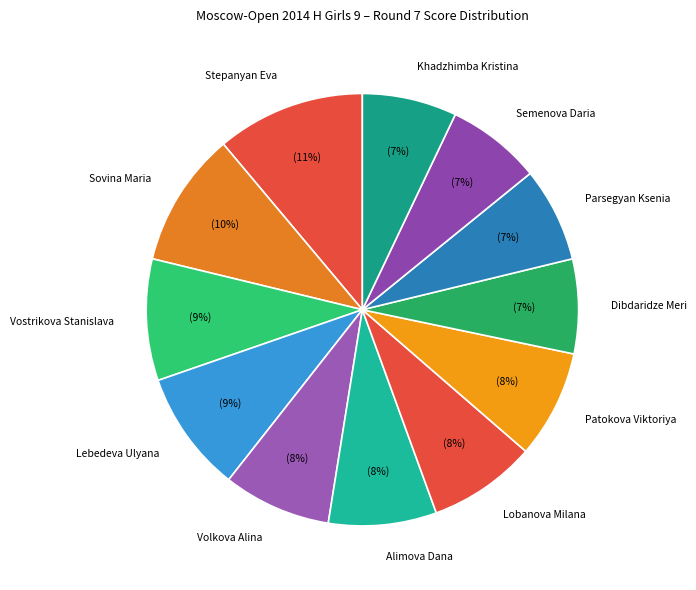

Do Lebedeva Ulyana and Alimova Dana together represent more than half of the pie?

No